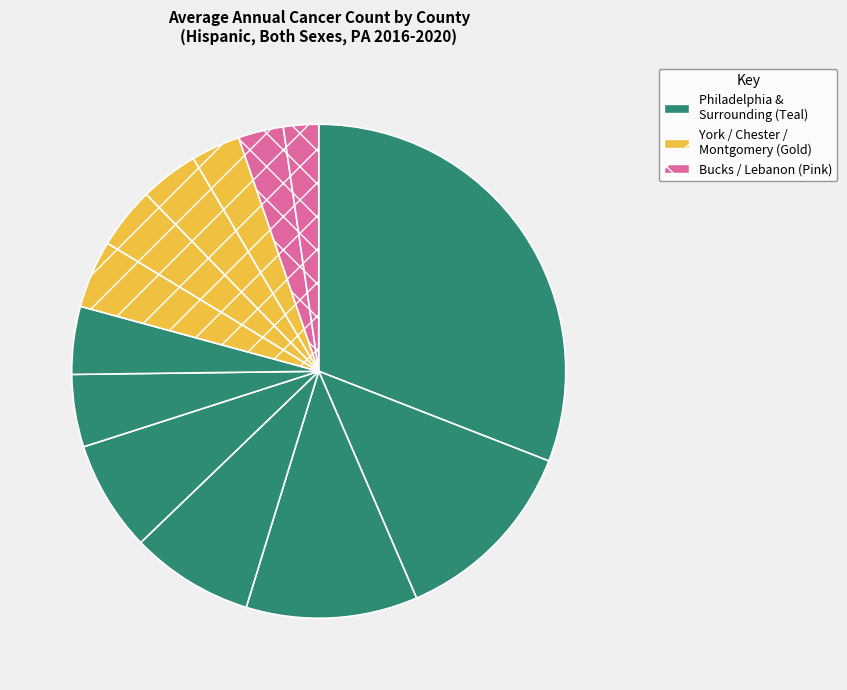

To the nearest percent, what is the difference between the largest and smallest slice percentages?

29%